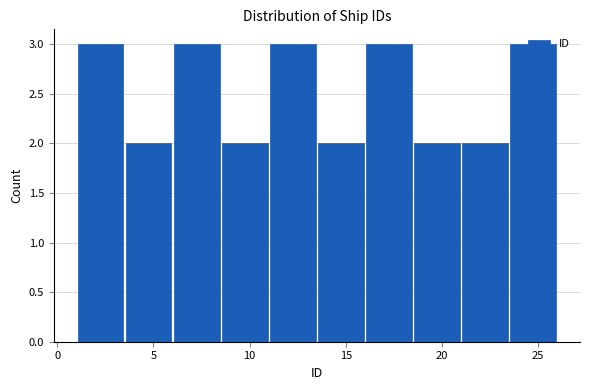

Reading left to right, list every bar in this chart as the range it spans on the x-axis followed by its height. The values are not printed on the chart, so give them approximately, as read against the axis.

1.0 to 3.5: 3
3.5 to 6.0: 2
6.0 to 8.5: 3
8.5 to 11.0: 2
11.0 to 13.5: 3
13.5 to 16.0: 2
16.0 to 18.5: 3
18.5 to 21.0: 2
21.0 to 23.5: 2
23.5 to 26.0: 3